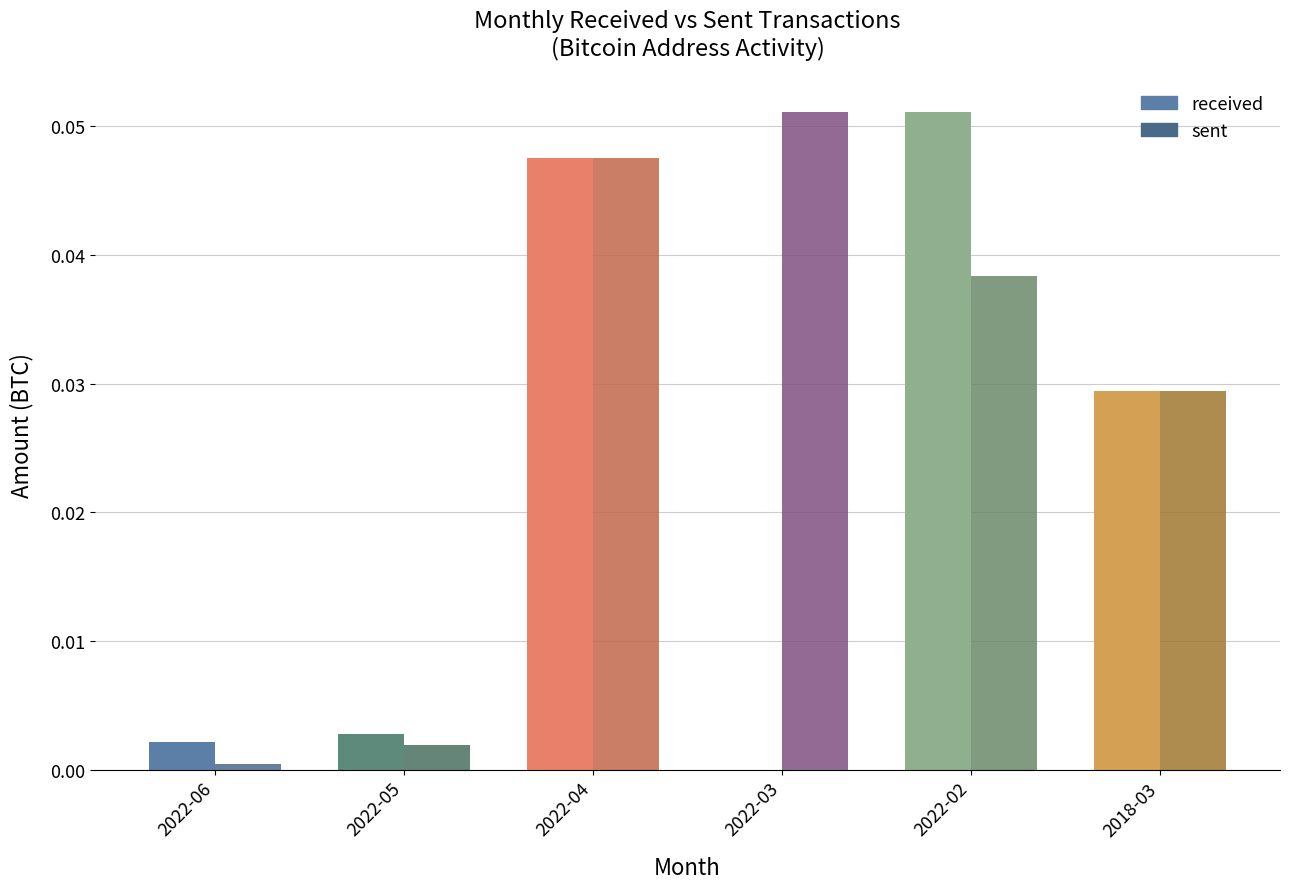

What is the maximum value for received?

0.1